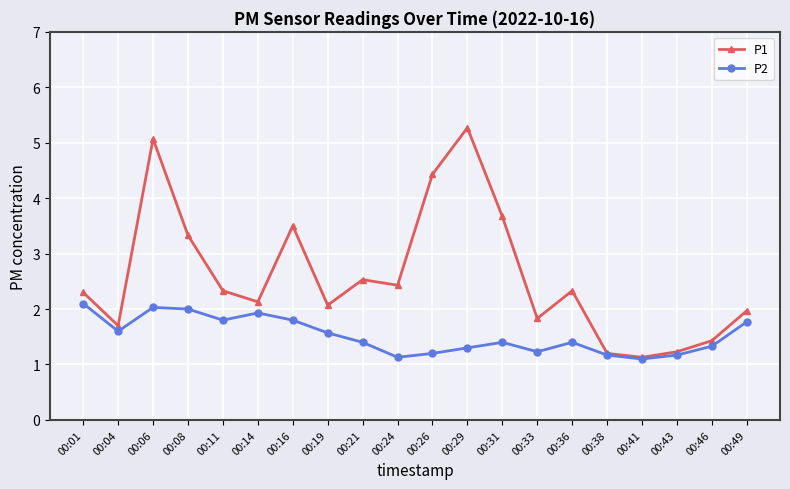

How many values in the P1 series exceed 2?

13